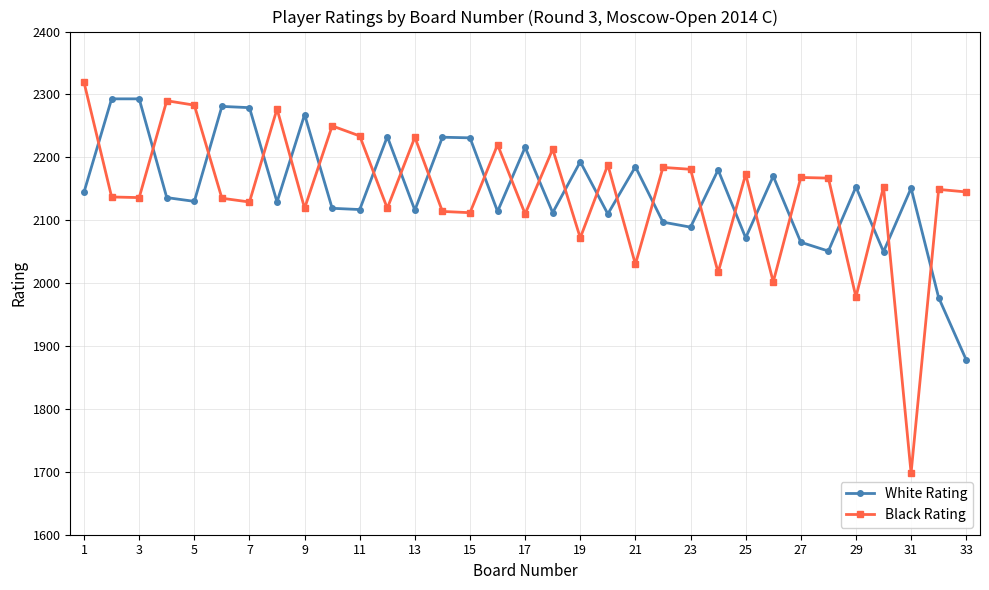

What is the smallest value displayed?

1698